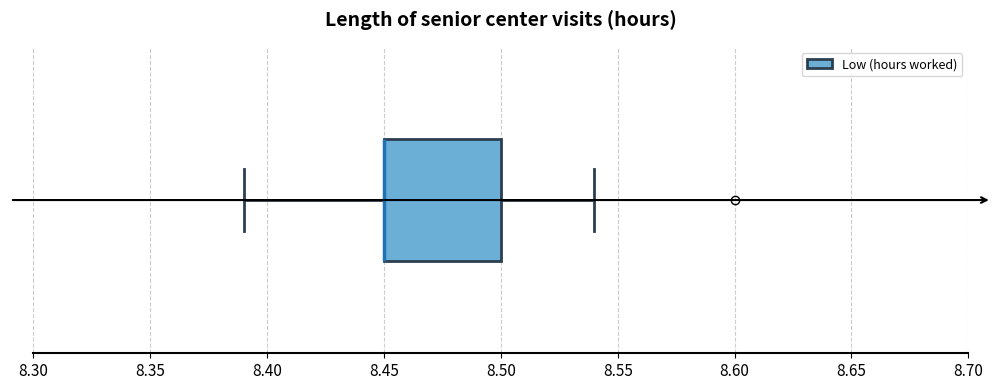

Read this box plot against the x-axis: the position of the median line, the range covered by the box, and the ends of both whiskers. The values are not printed on the chart, so give them approximately, as read against the axis.

median 8.45 (drawn on the box's left edge), box 8.45 to 8.50, whiskers 8.39 to 8.54